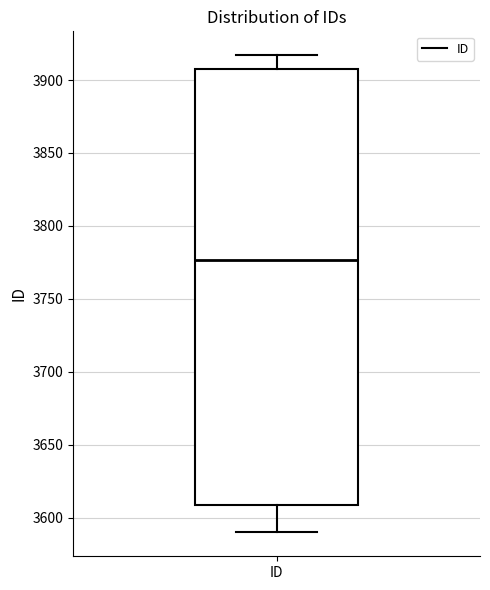

Read this box plot against the y-axis: the position of the median line, the range covered by the box, and the ends of both whiskers. The values are not printed on the chart, so give them approximately, as read against the axis.

median 3775, box 3610 to 3905, whiskers 3590 to 3915